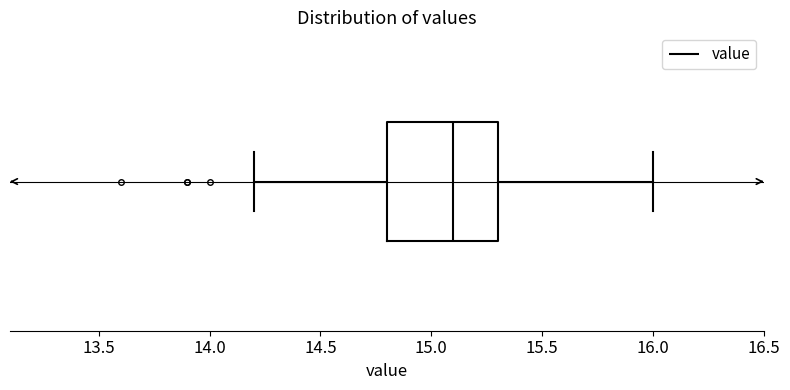

Transcribe this box plot: give where the median line is, the range the box spans, and where the two whiskers end, as read against the x-axis. The values are not printed on the chart, so give them approximately, as read against the axis.

median 15.1, box 14.8 to 15.3, whiskers 14.2 to 16.0